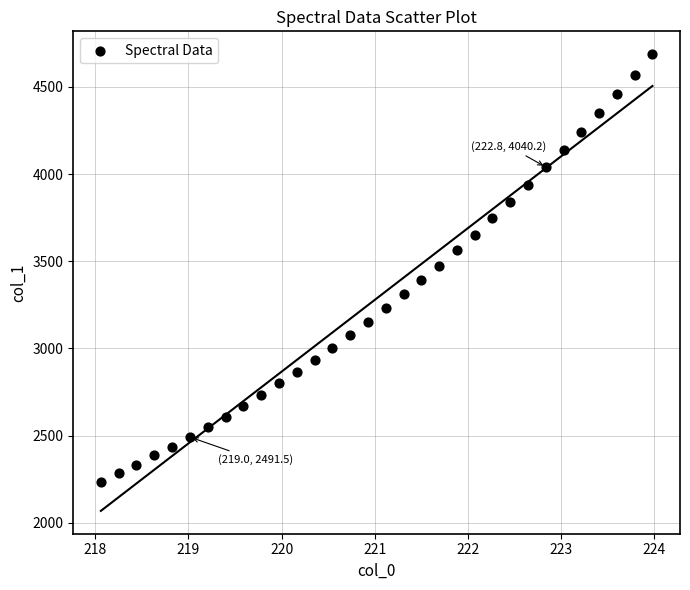

What is the range of X values (max minus min)?

5.9